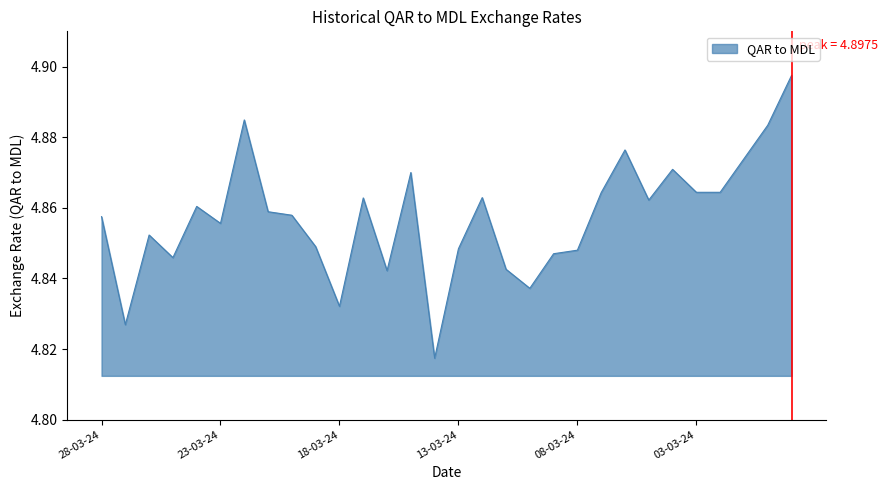

Does the chart display data point markers on the line(s)?

No